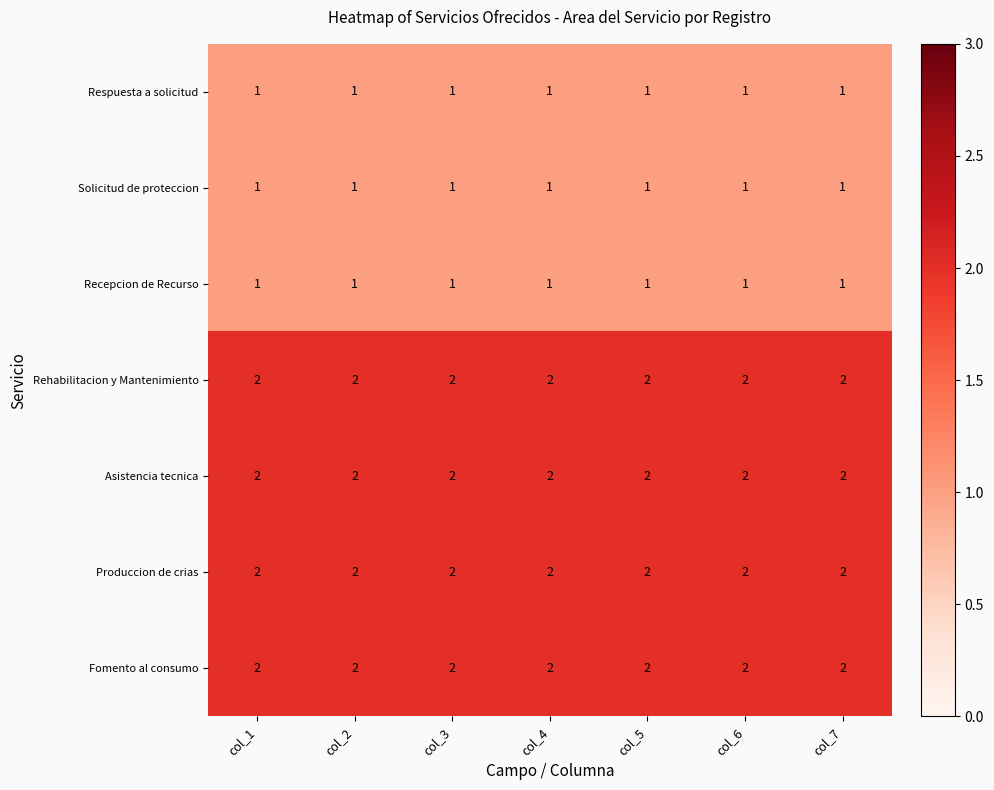

At how many categories does at least one series exceed 1?

7